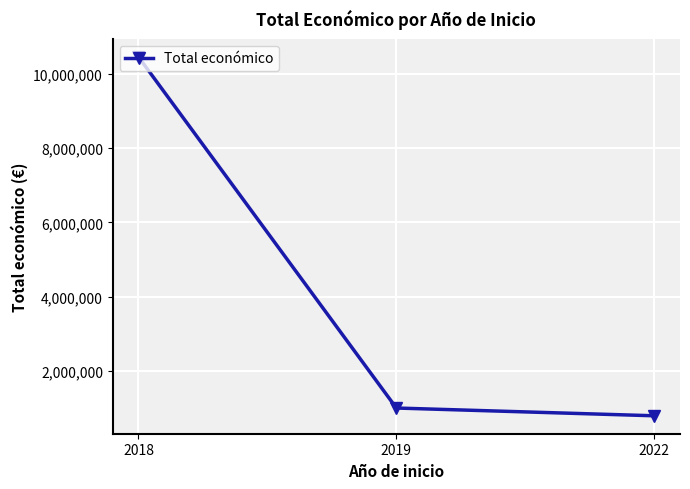

True or false: the data shows 242374 at 2022.

False